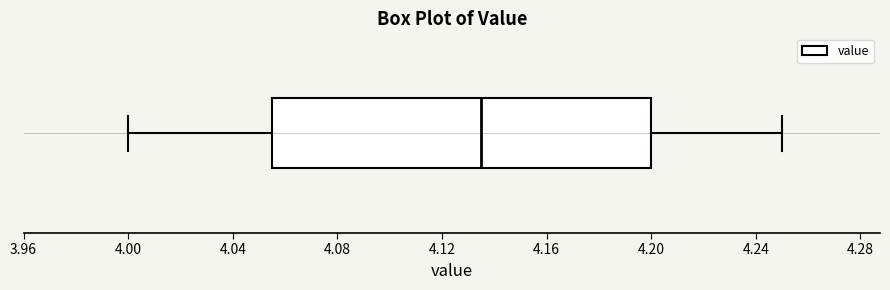

Read this box plot against the x-axis: the position of the median line, the range covered by the box, and the ends of both whiskers. The values are not printed on the chart, so give them approximately, as read against the axis.

median 4.135, box 4.055 to 4.200, whiskers 4.000 to 4.250